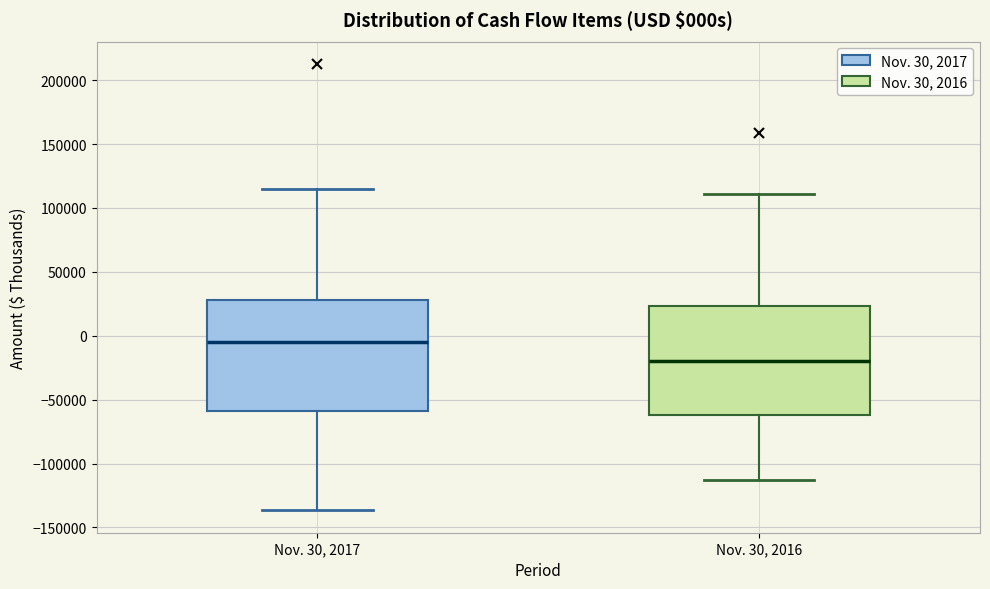

Where does the upper whisker of the box for Nov. 30, 2016 end on the y-axis? The values are not printed on the chart, so give them approximately, as read against the axis.

110000